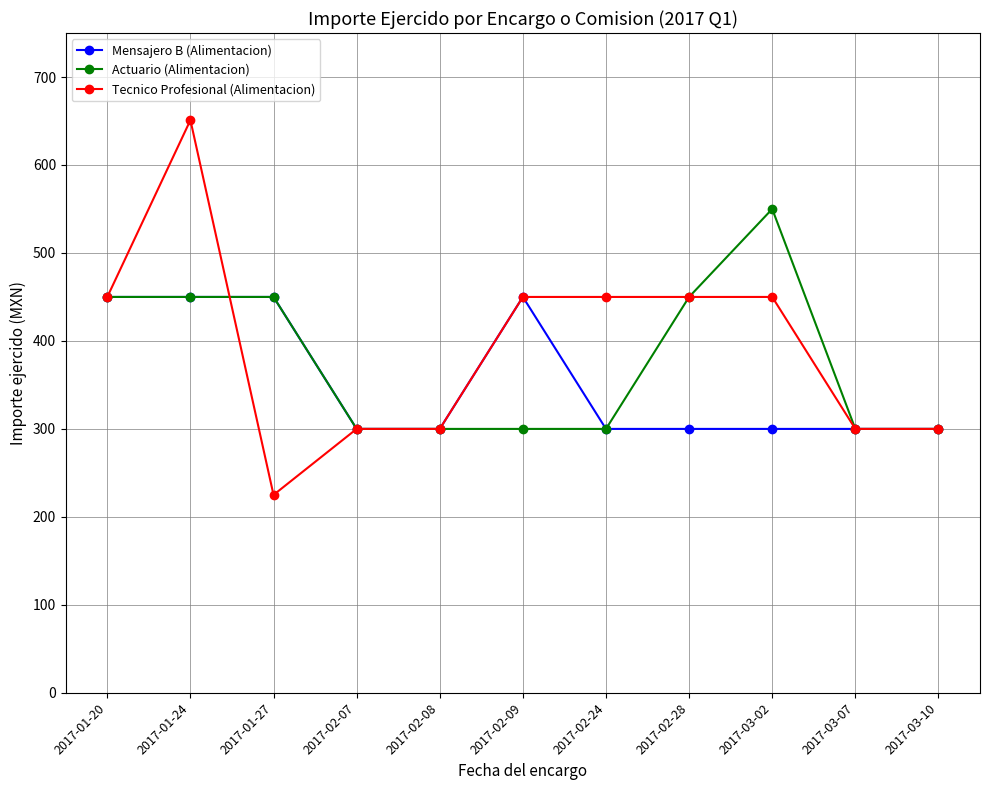

What value does the Tecnico Profesional (Alimentacion) series have at 2017-01-20, to the nearest 5?

450